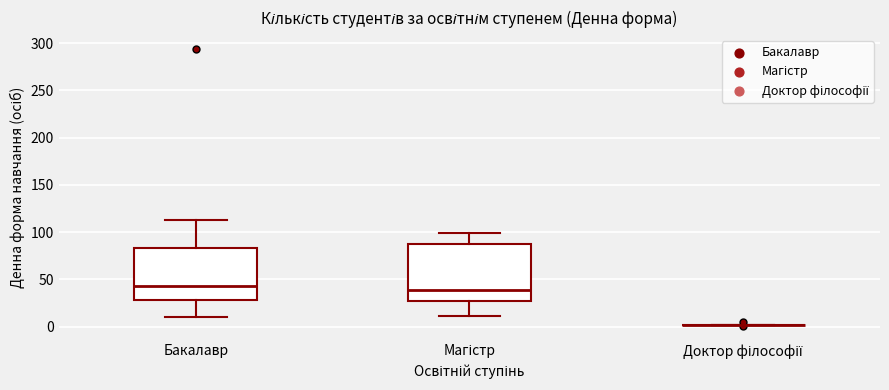

Reading left to right, transcribe this box plot: for each box, give where its median line is, the range the box spans, and where its two whiskers end, as read against the y-axis. The values are not printed on the chart, so give them approximately, as read against the axis.

Бакалавр: median 45, box 30 to 85, whiskers 10 to 115
Магістр: median 40, box 25 to 85, whiskers 10 to 100
Доктор філософії: box collapsed to a line at 0, whiskers 0 to 0